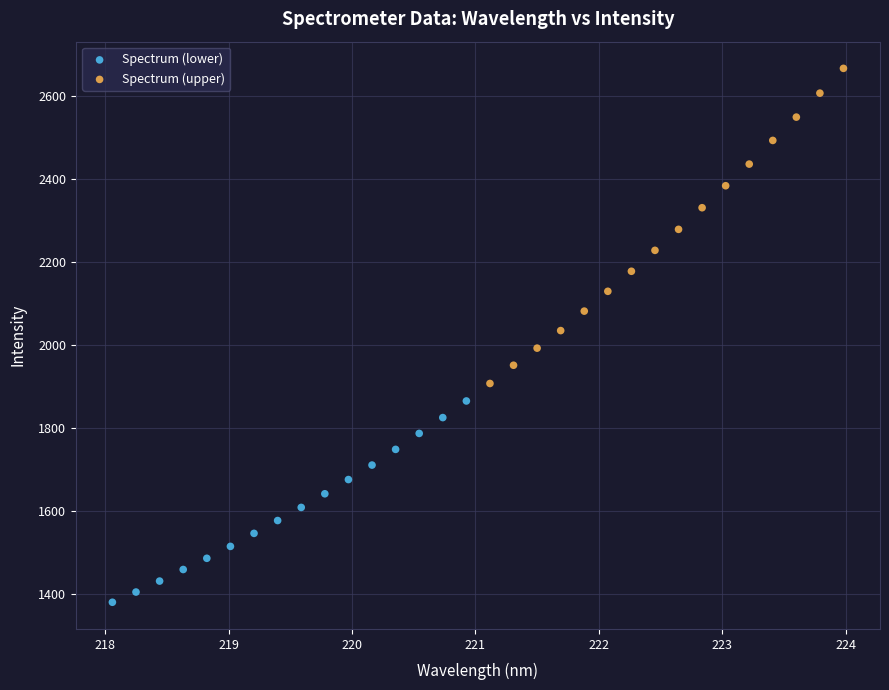

Which series contains the lowest Y value?

Spectrum (lower)